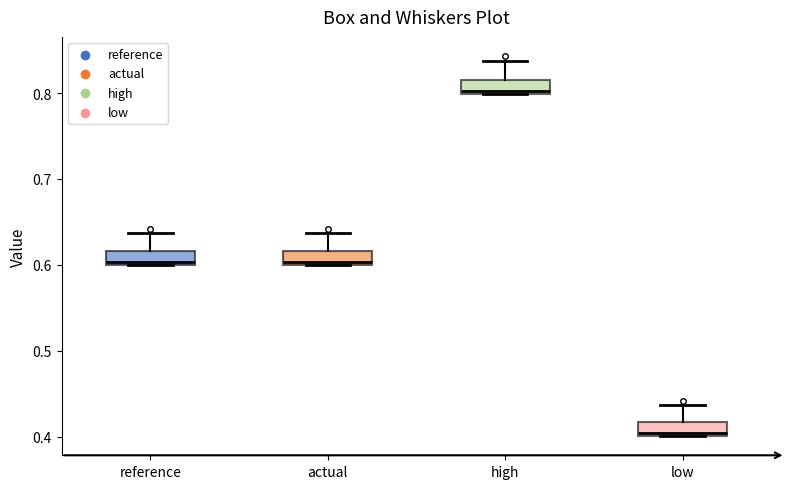

Reading left to right, read every box against the y-axis: the position of its median line, the range the box covers, and the ends of its whiskers. The values are not printed on the chart, so give them approximately, as read against the axis.

reference: median 0.60 (just above the box's lower edge), box 0.60 to 0.62, whiskers 0.60 to 0.64
actual: median 0.60 (just above the box's lower edge), box 0.60 to 0.62, whiskers 0.60 to 0.64
high: median 0.80 (just above the box's lower edge), box 0.80 to 0.82, whiskers 0.80 to 0.84
low: median 0.40 (just above the box's lower edge), box 0.40 to 0.42, whiskers 0.40 to 0.44